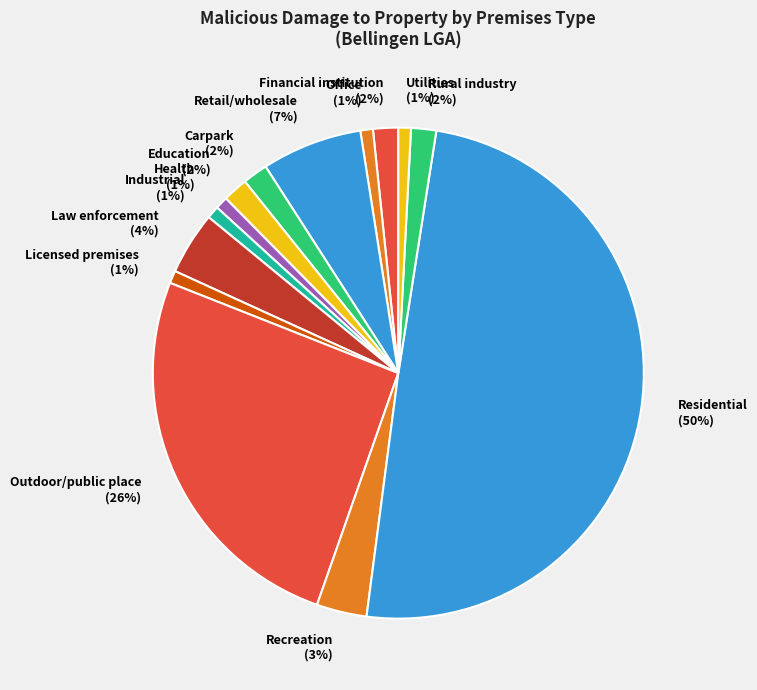

Is the sum of Rural industry and Office greater than half?

No